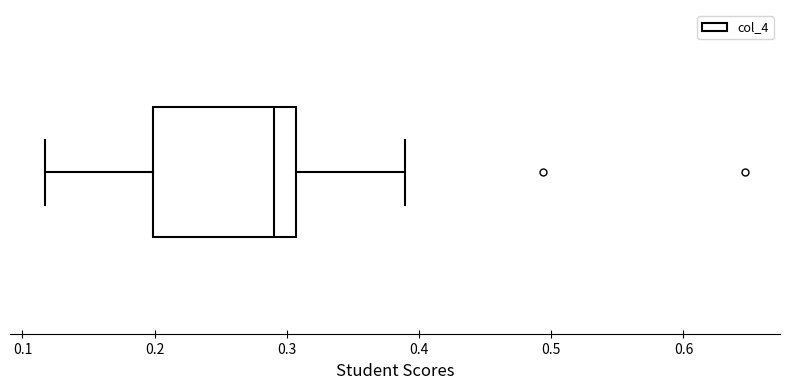

Read this box plot against the x-axis: the position of the median line, the range covered by the box, and the ends of both whiskers. The values are not printed on the chart, so give them approximately, as read against the axis.

median 0.29, box 0.20 to 0.31, whiskers 0.12 to 0.39